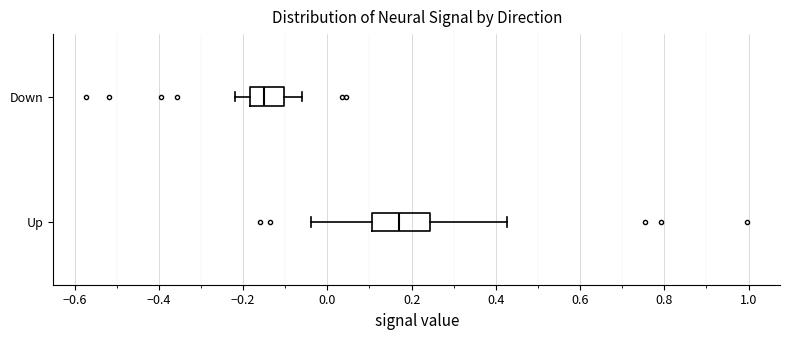

Where is the left edge of the box for Down on the x-axis? The values are not printed on the chart, so give them approximately, as read against the axis.

-0.18